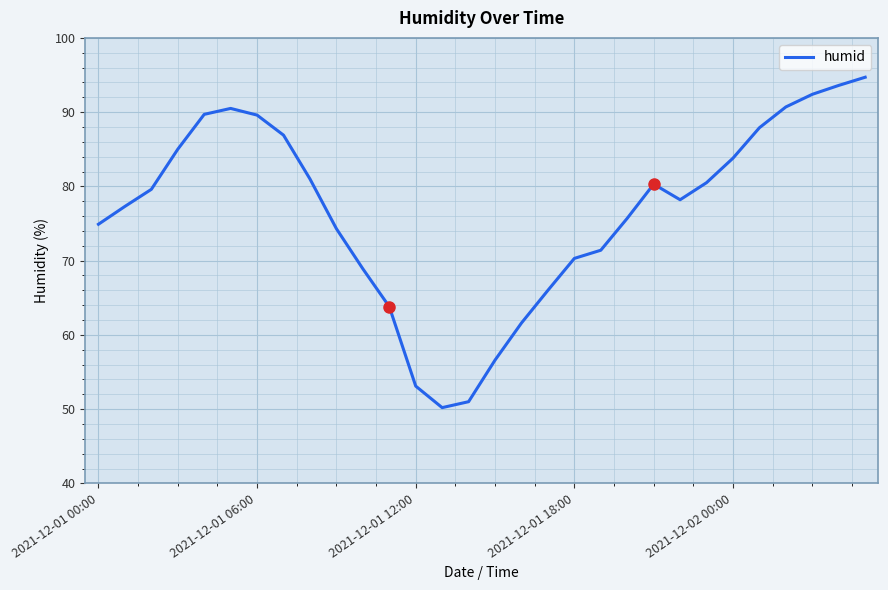

What is the greatest value displayed?

94.7